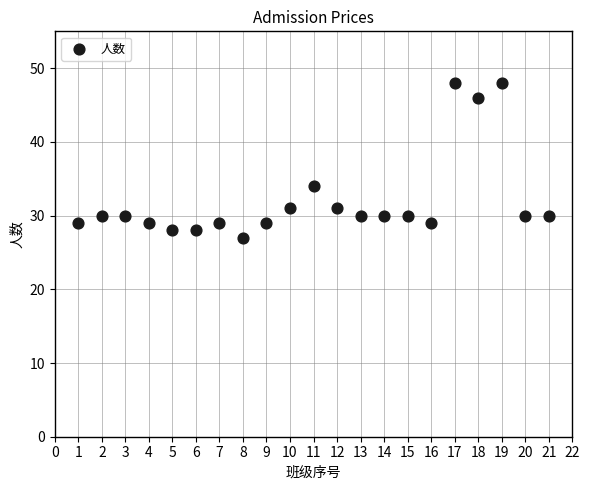

What is the range of X values (max minus min)?

20